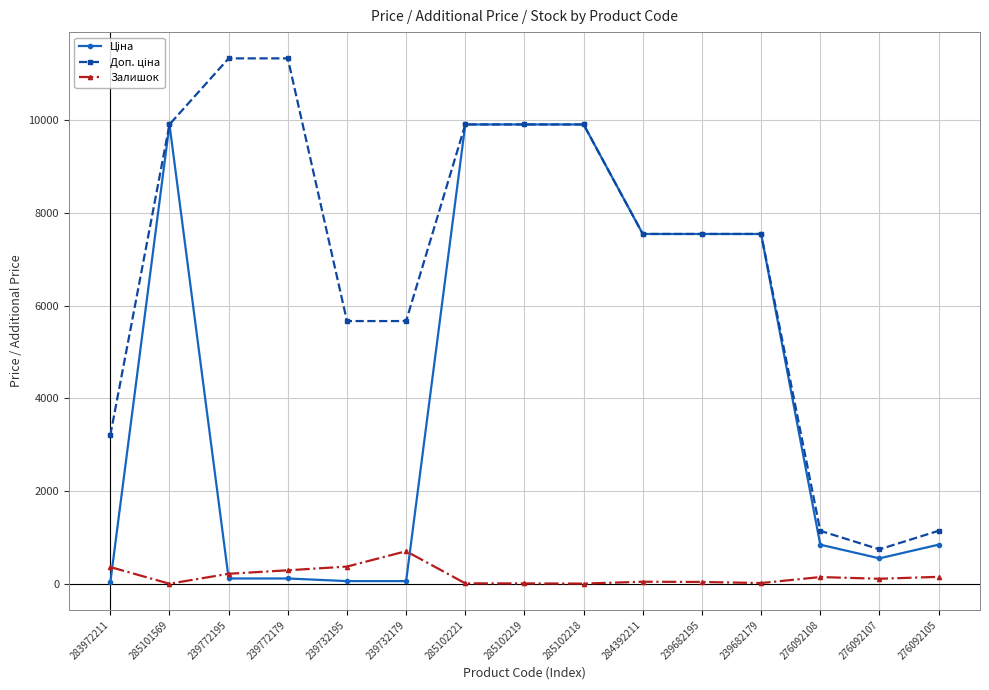

True or false: Залишок has a value of 7.0 at 285102219.

True